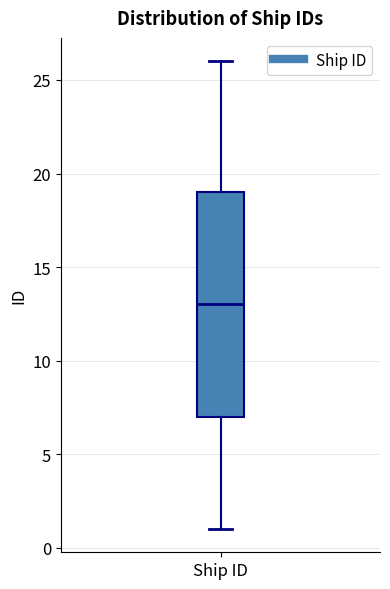

Where does the median line of the box for Ship ID sit on the y-axis? The values are not printed on the chart, so give them approximately, as read against the axis.

13